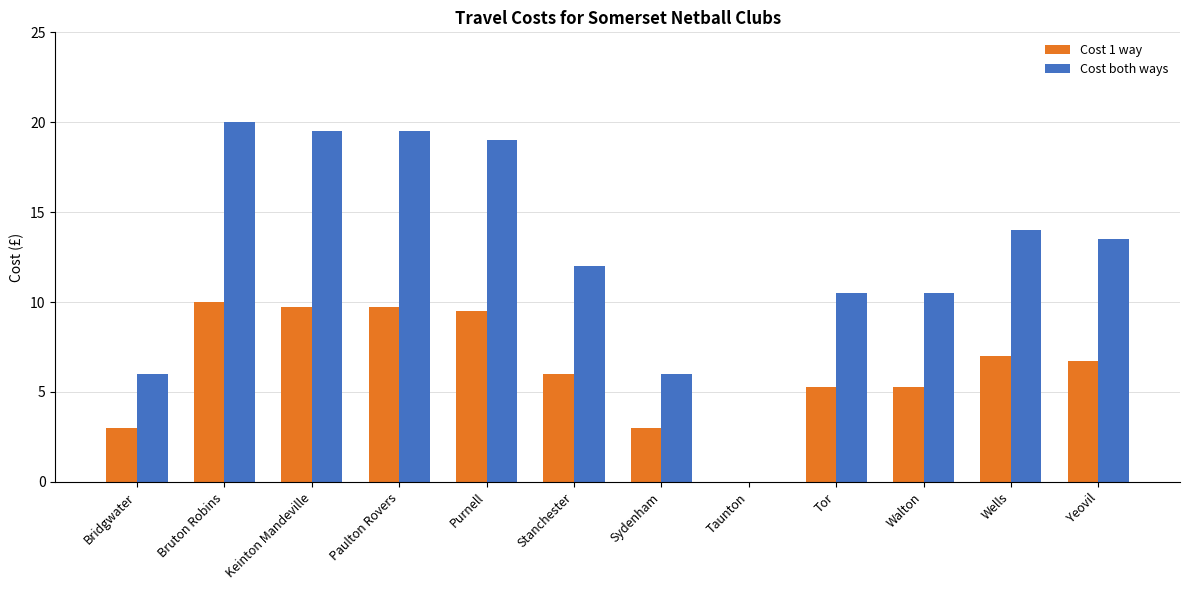

What is the average value of the Cost both ways series?

12.5